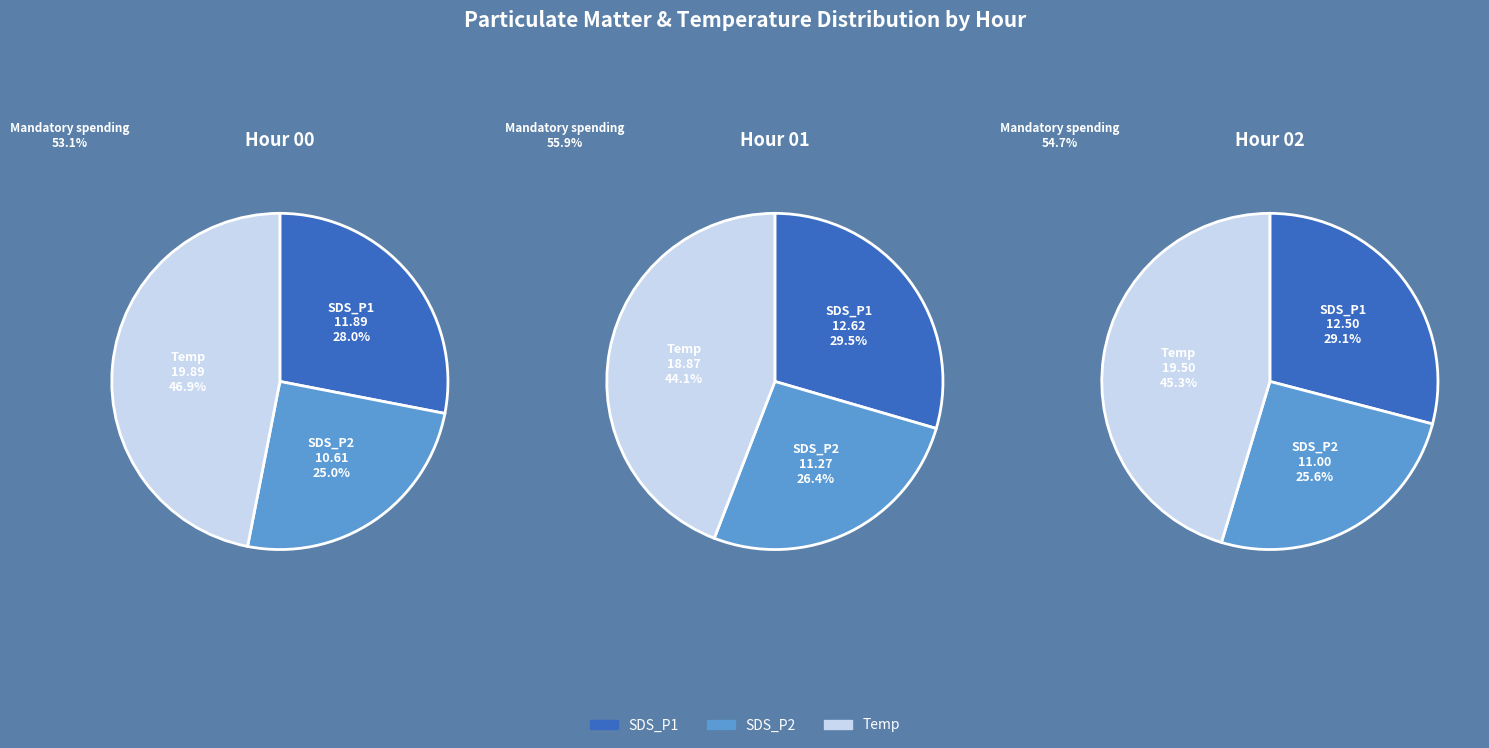

Is it true that PMS_P1 is 1% of the pie?

False